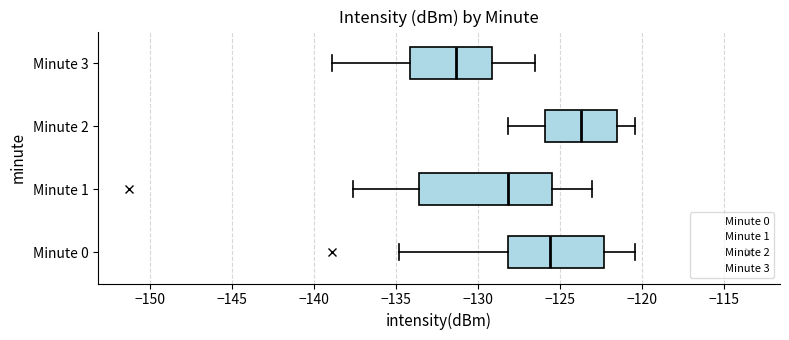

Comparing the boxes themselves (not the whiskers), which one is the widest?

Minute 1